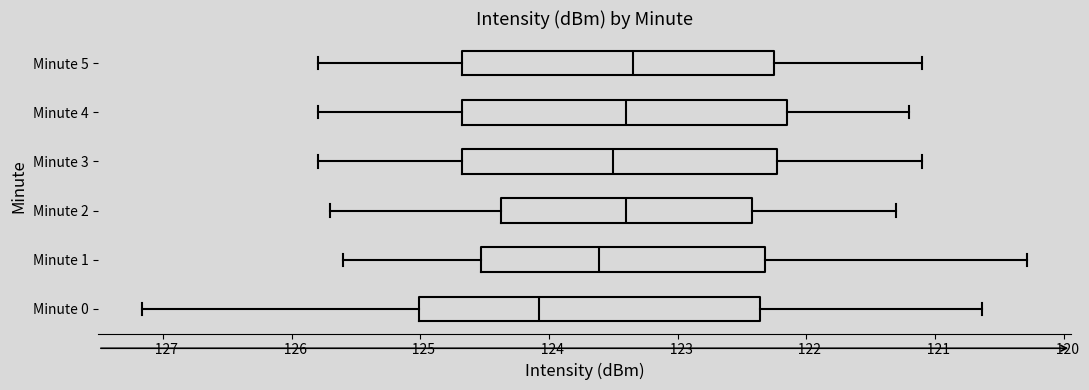

Which box's median line is the furthest to the left?

Minute 0